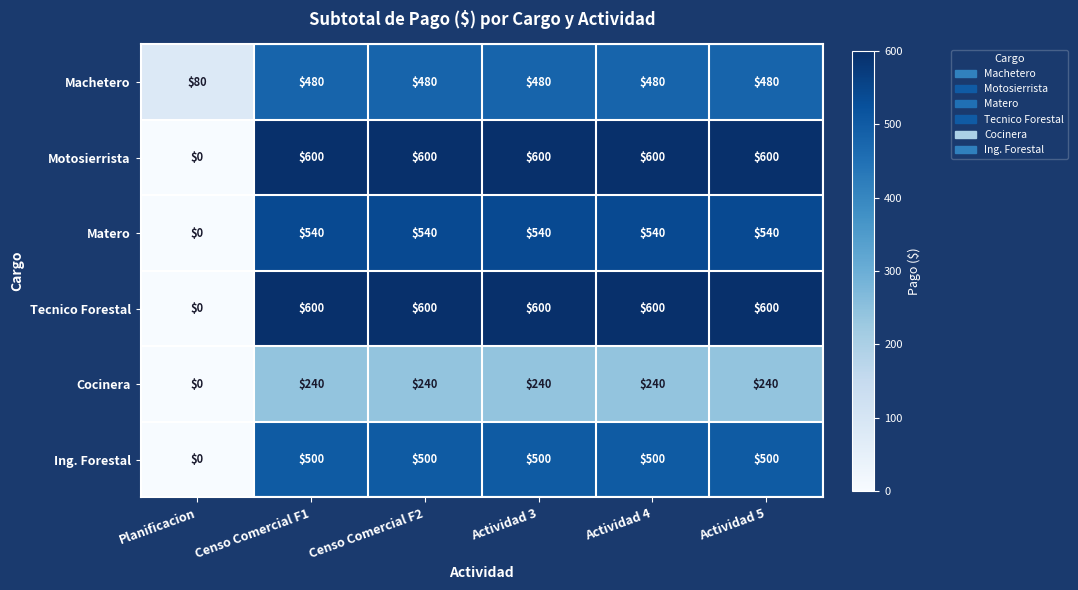

Is the value of Ing. Forestal at Planificacion greater than the value of Machetero at Censo Comercial F1?

No